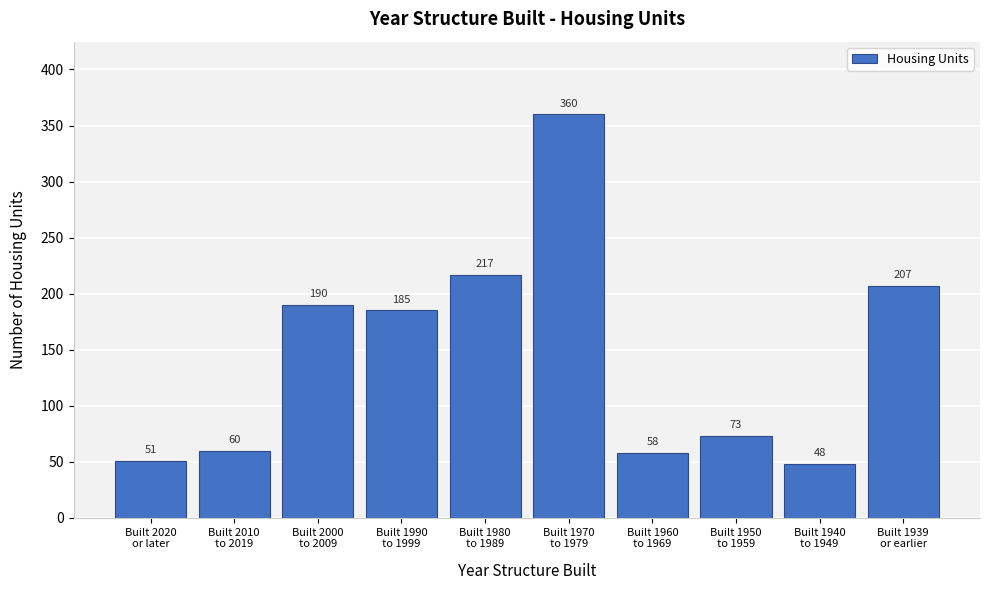

Reading right to left, what are all the values shown in this chart?

207	48	73	58	360	217	185	190	60	51